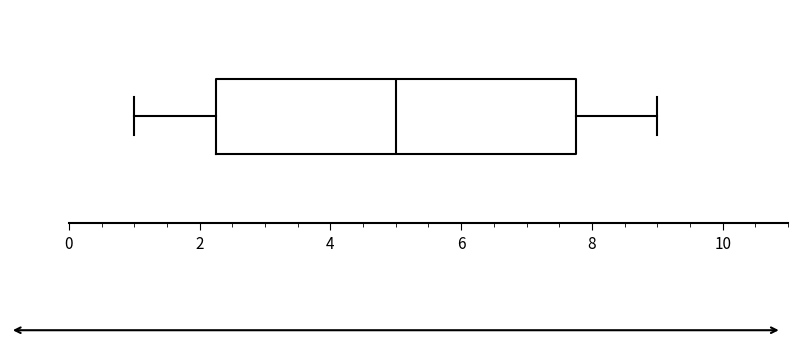

Transcribe this box plot: give where the median line is, the range the box spans, and where the two whiskers end, as read against the x-axis. The values are not printed on the chart, so give them approximately, as read against the axis.

median 5.0, box 2.2 to 7.8, whiskers 1.0 to 9.0